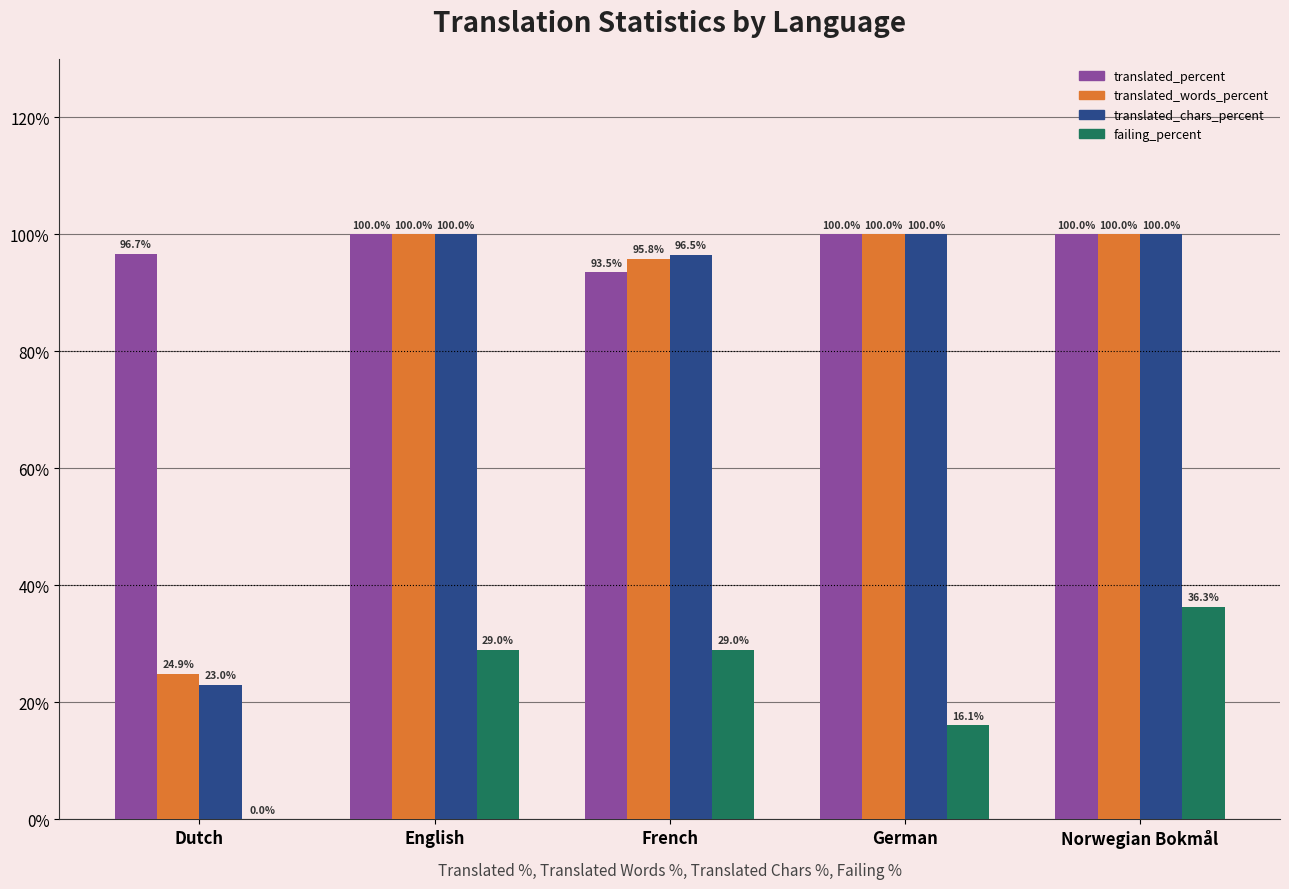

Count the number of categories in the chart.

5